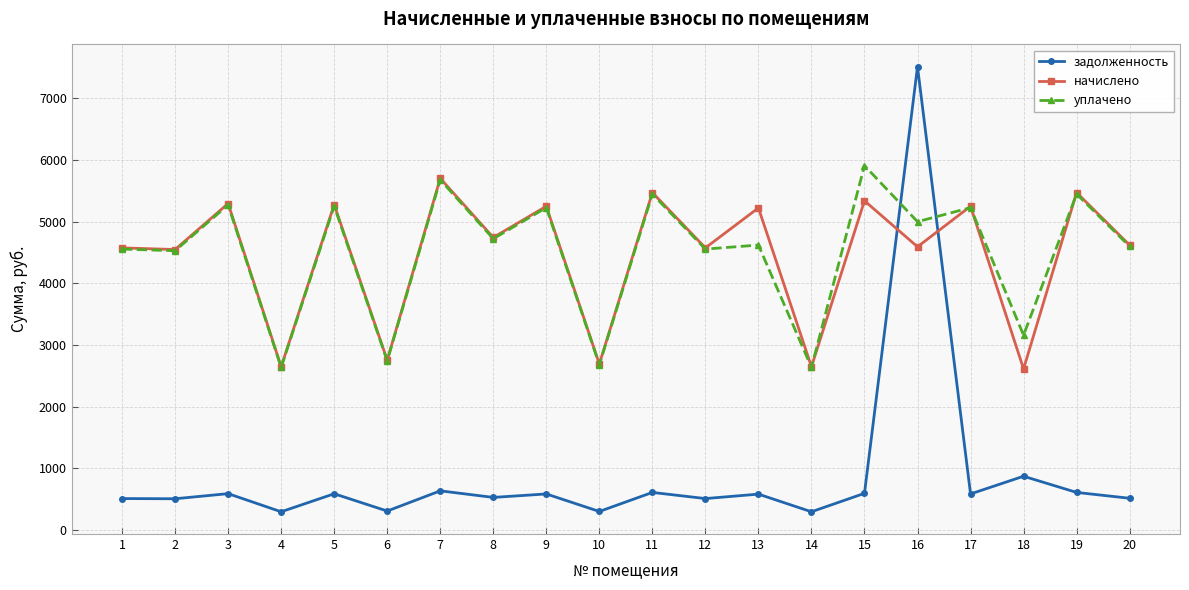

True or false: начислено has a value of 2284.1 at 13.

False